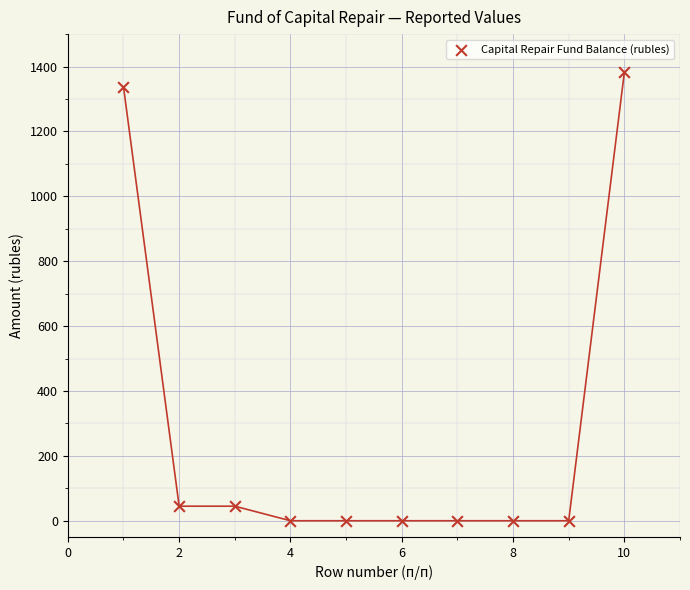

What is the range of X values (max minus min)?

9.0